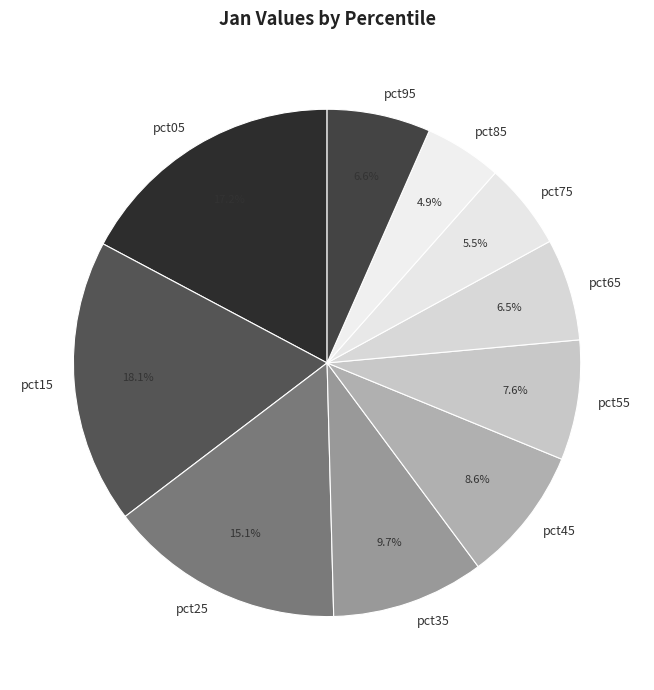

What percentage do pct35 and pct95 together represent?

16.3%